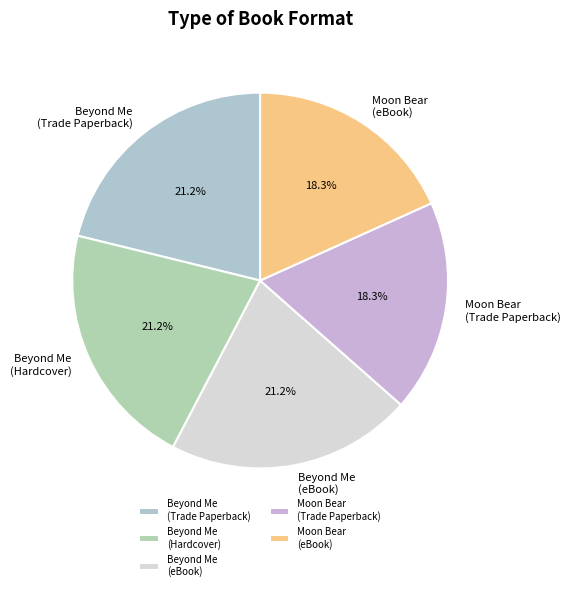

Is there a majority slice in this chart?

No